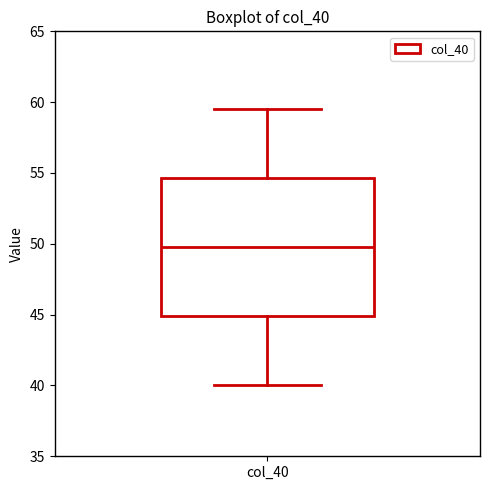

Where does the median line of the box for col_40 sit on the y-axis? The values are not printed on the chart, so give them approximately, as read against the axis.

50.0